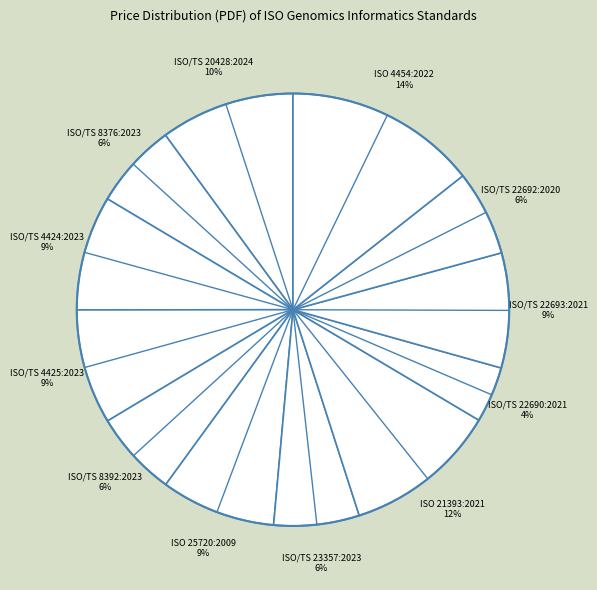

How many segments does this pie chart have?

12